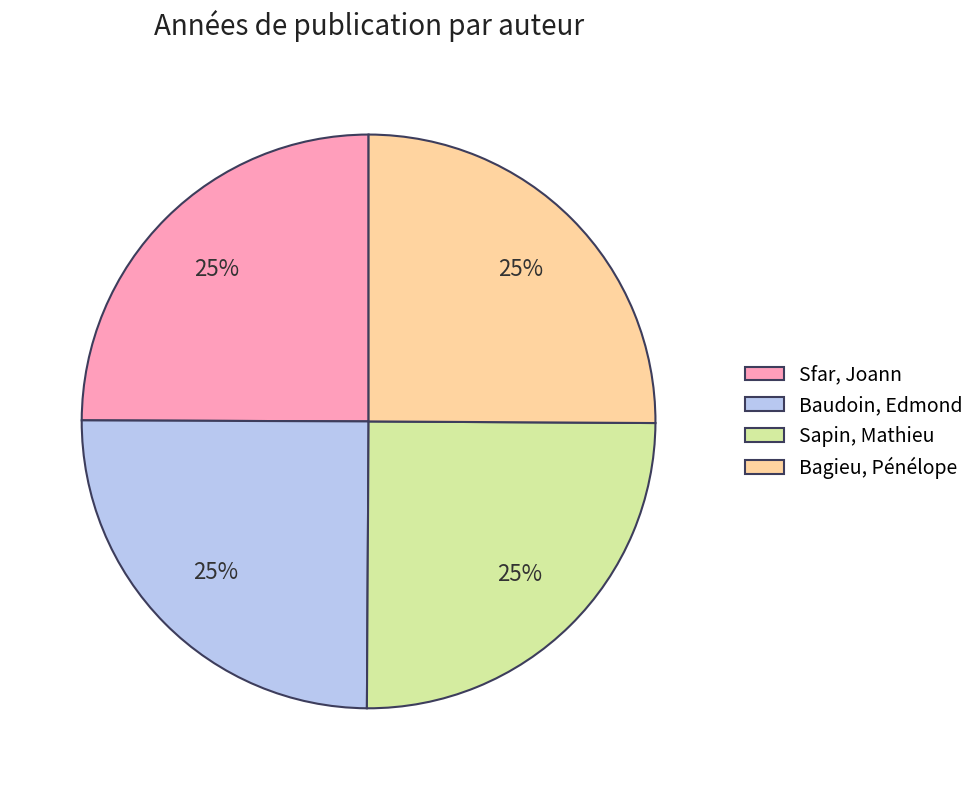

How many slices are in this pie chart?

4